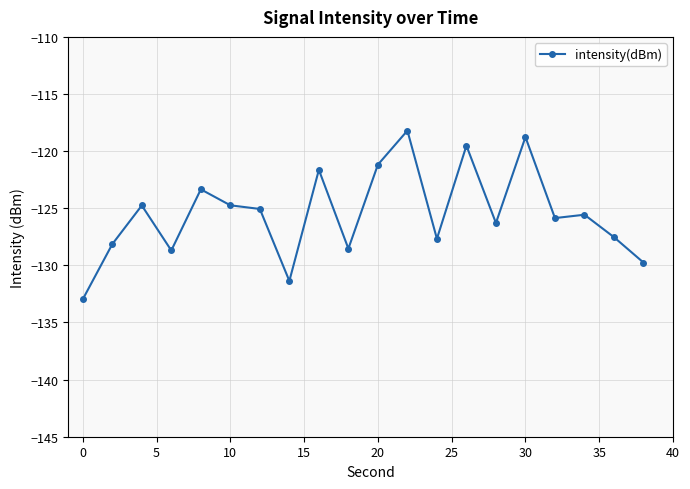

What is the minimum value shown in the chart?

-133.0